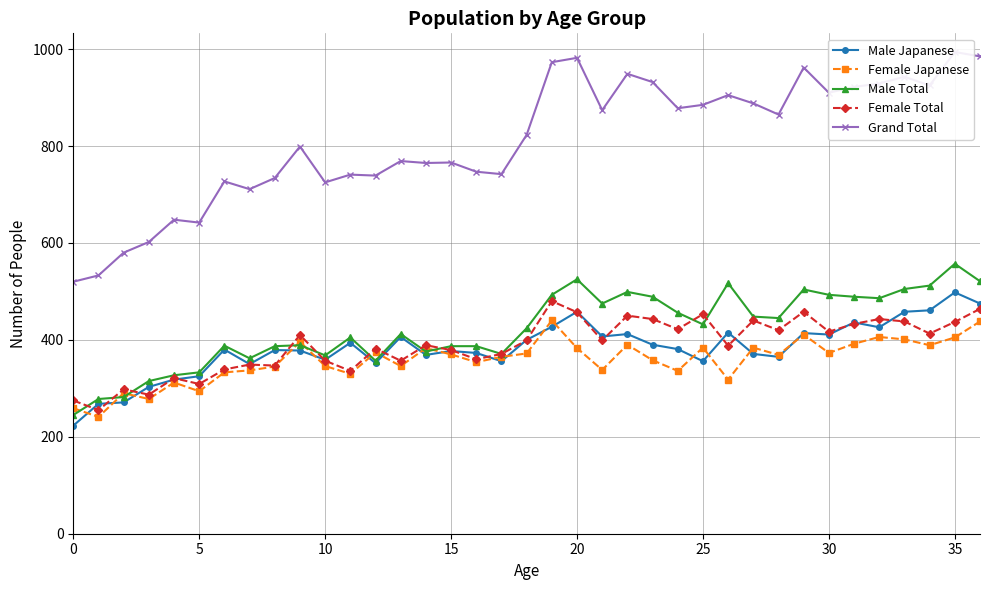

The value of Female Japanese at 5 is 294. True or false?

True